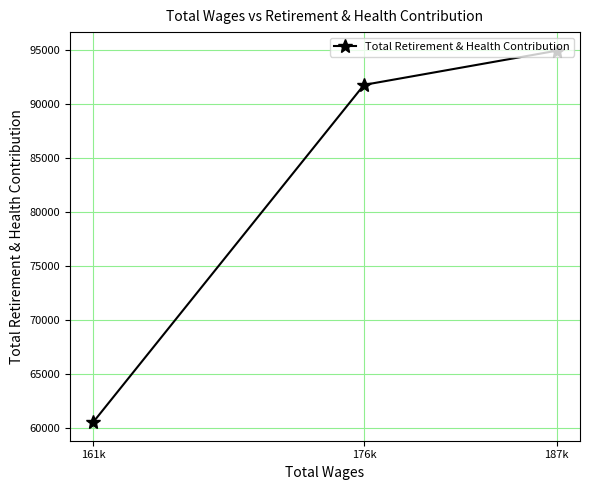

Reading left to right, list all the values displayed in this chart.

161k=60528	176k=91735	187k=94900